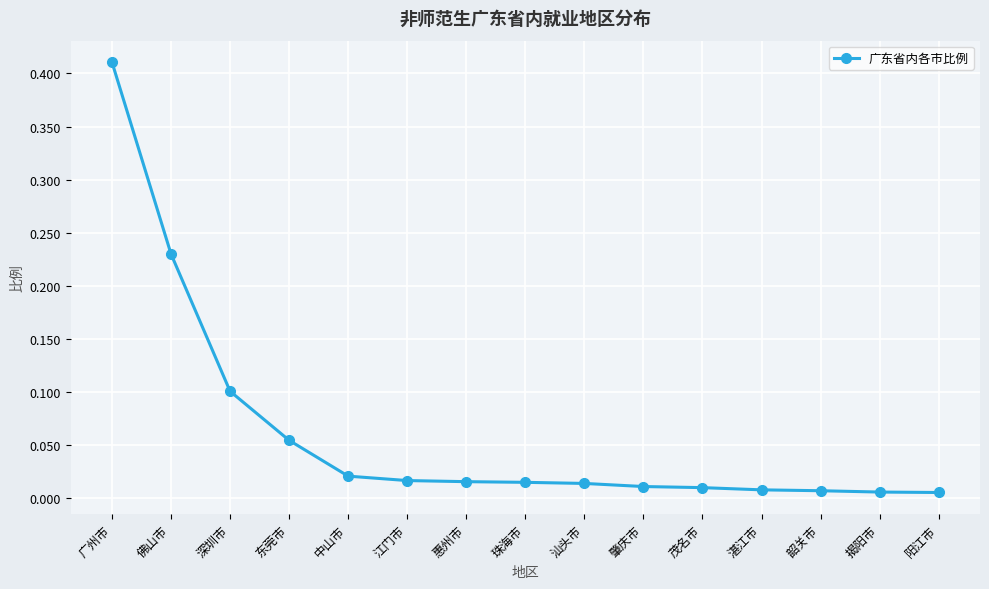

What is the label of the 4th point from the left?

东莞市